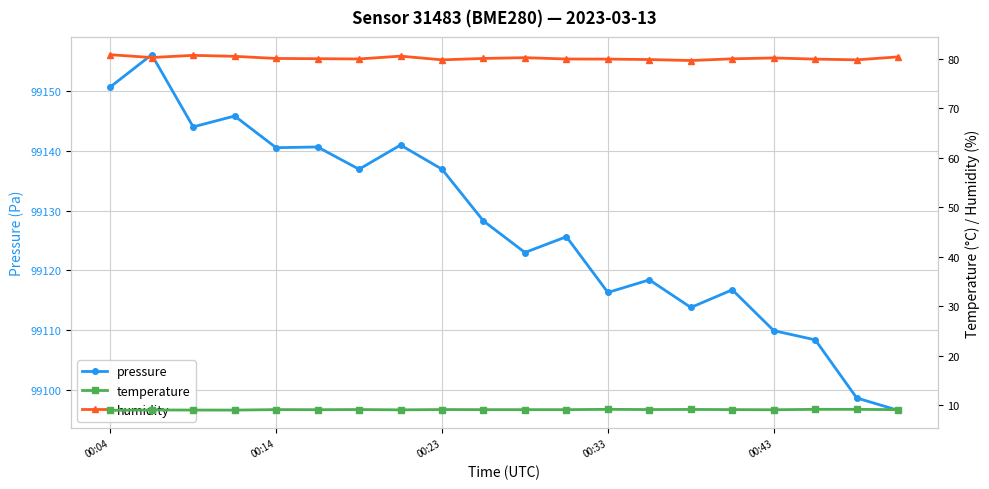

Is this an area chart (filled region under the line)?

No